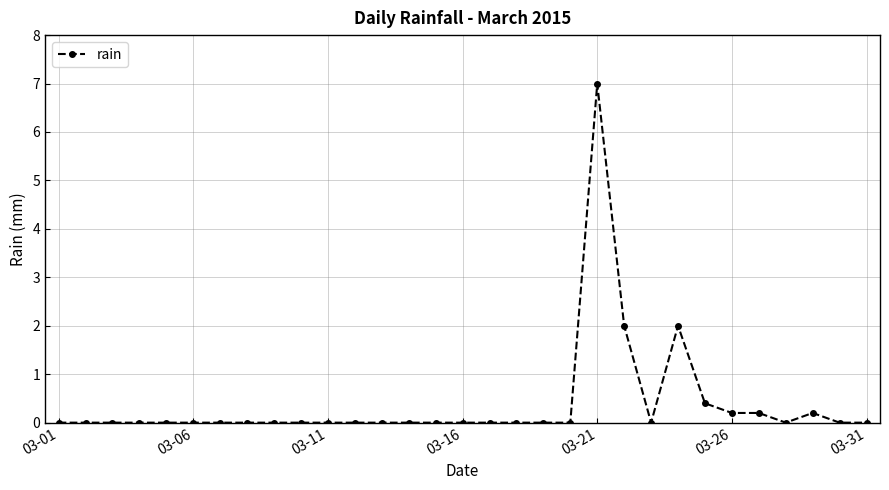

What is the average value?

0.4